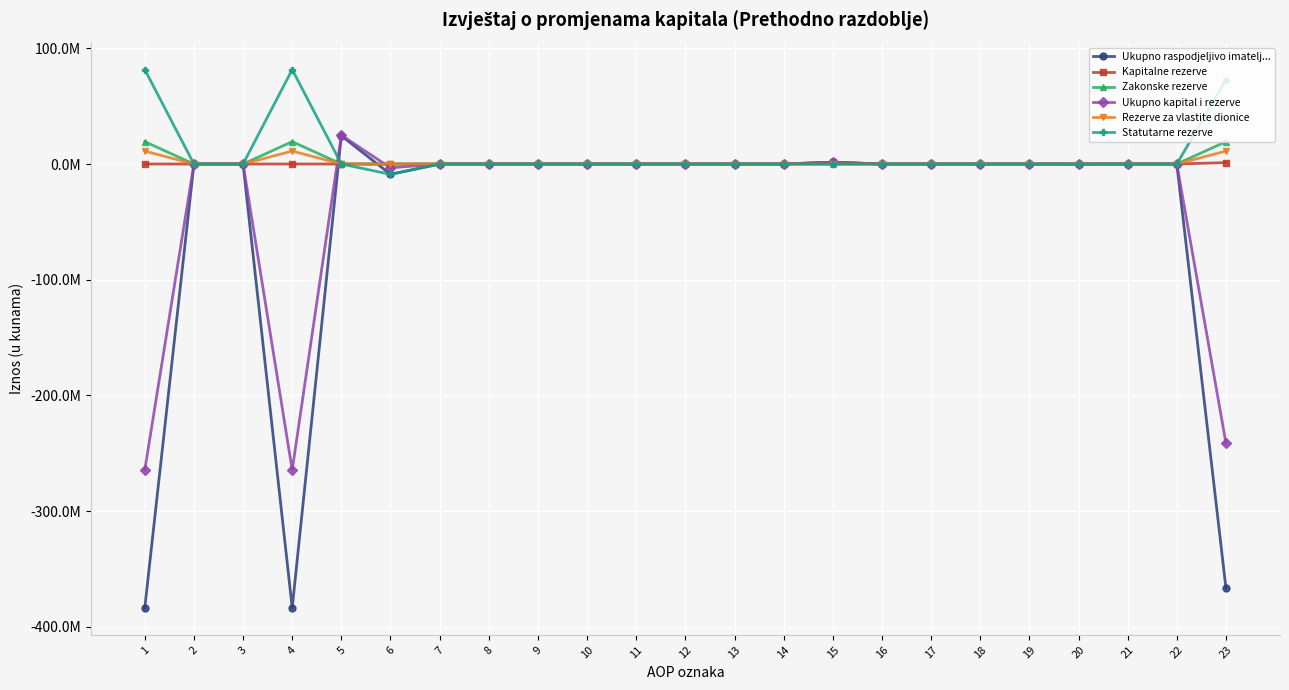

Which series has the widest spread of values?

Ukupno raspodjeljivo imatelj...